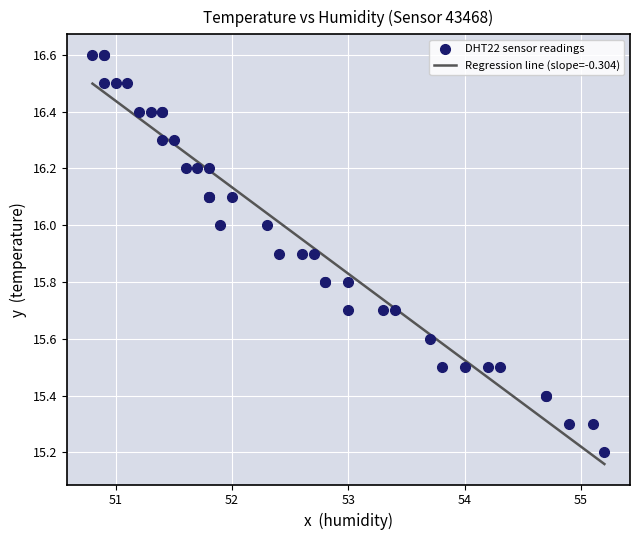

What Y value in the scatter plot is closest to 15?

15.2